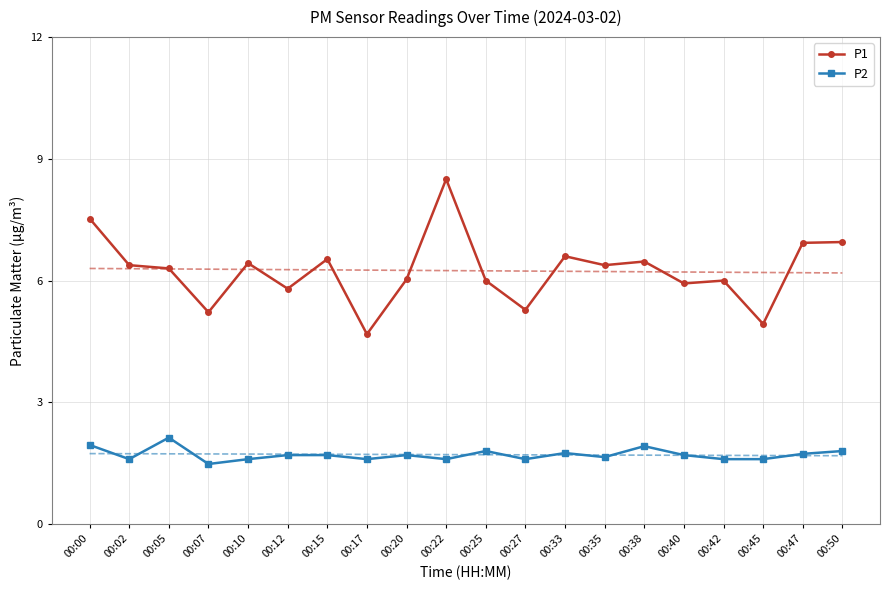

How many lines are shown in the chart?

2